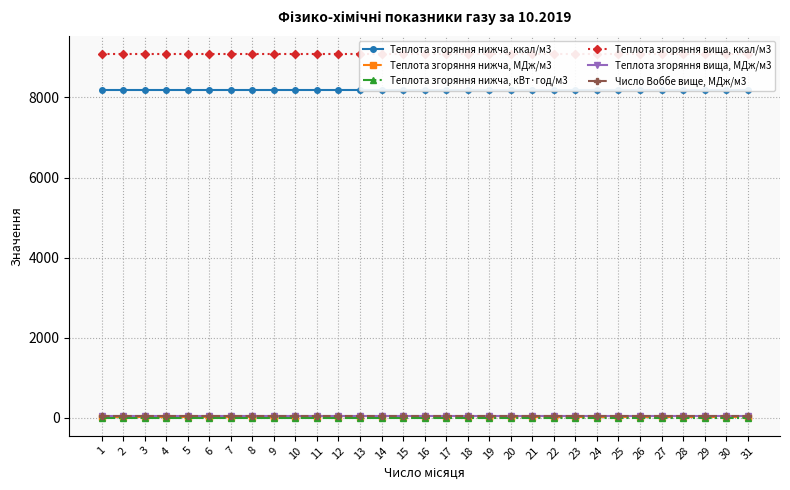

What is the difference between the highest and lowest values at 26?

9073.5